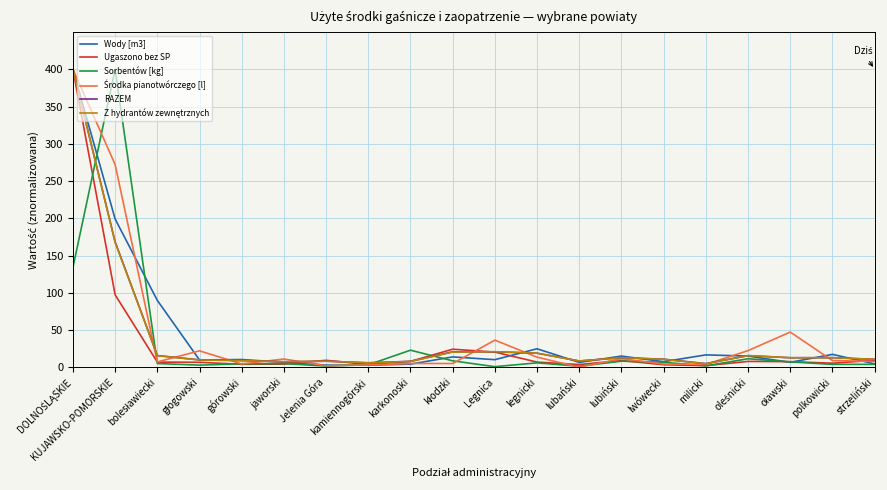

How many lines are shown in the chart?

6